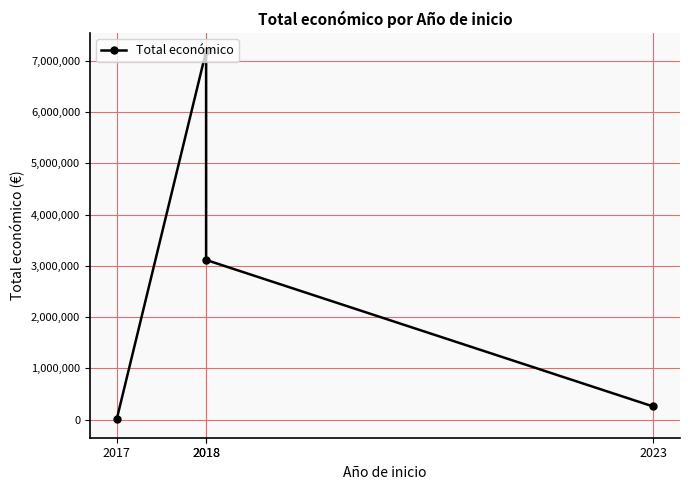

The chart shows a value of 4550 at 2017. True or false?

True